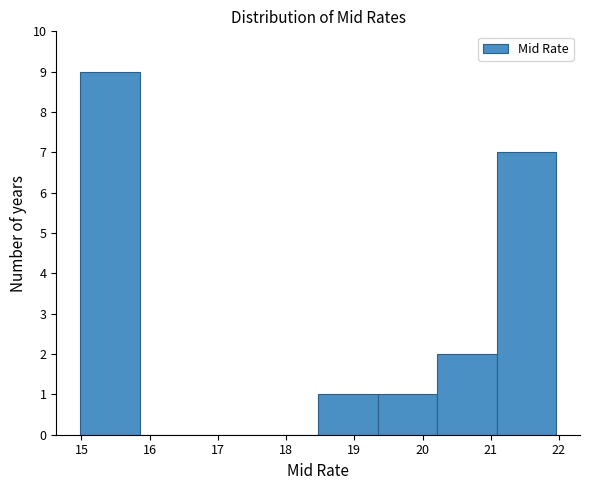

Reading left to right, list every bar in this chart as the range it spans on the x-axis followed by its height. Neither the bar edges nor the heights are printed on the chart, so give them approximately, as read against the axes.

15.0 to 15.9: 9
15.9 to 16.7: 0
16.7 to 17.6: 0
17.6 to 18.5: 0
18.5 to 19.3: 1
19.3 to 20.2: 1
20.2 to 21.1: 2
21.1 to 22.0: 7